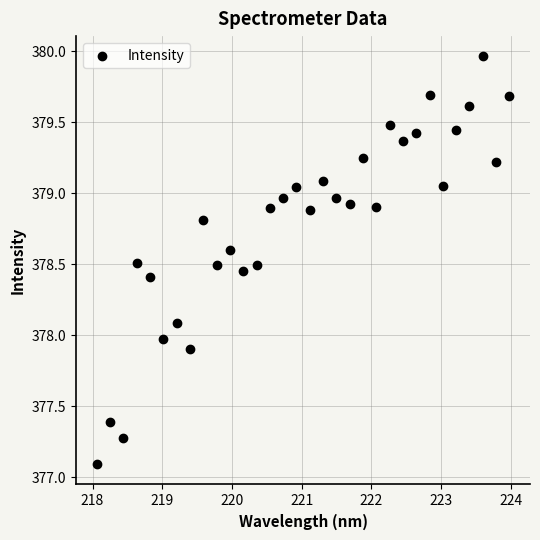

What is the range of X values (max minus min)?

5.9